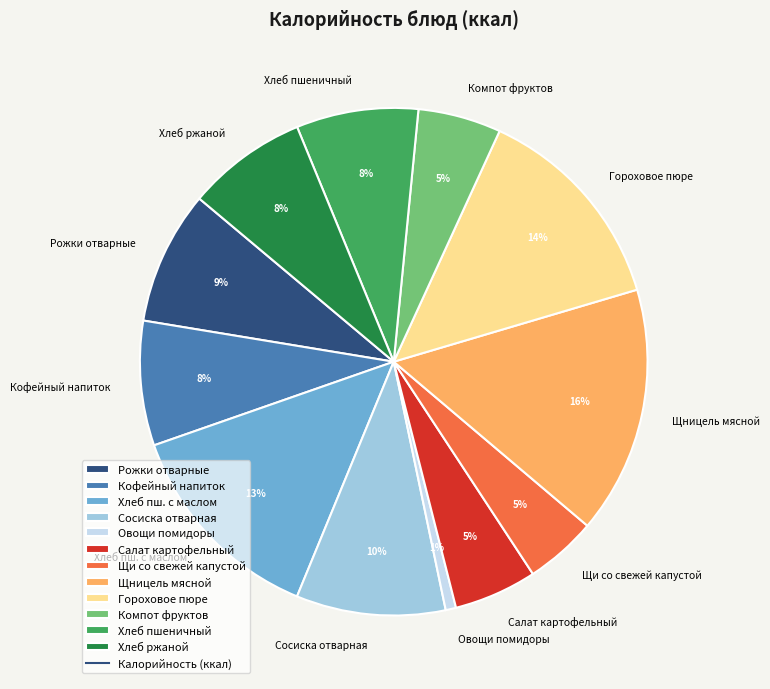

True or false: Гороховое пюре accounts for 21% of the total.

False